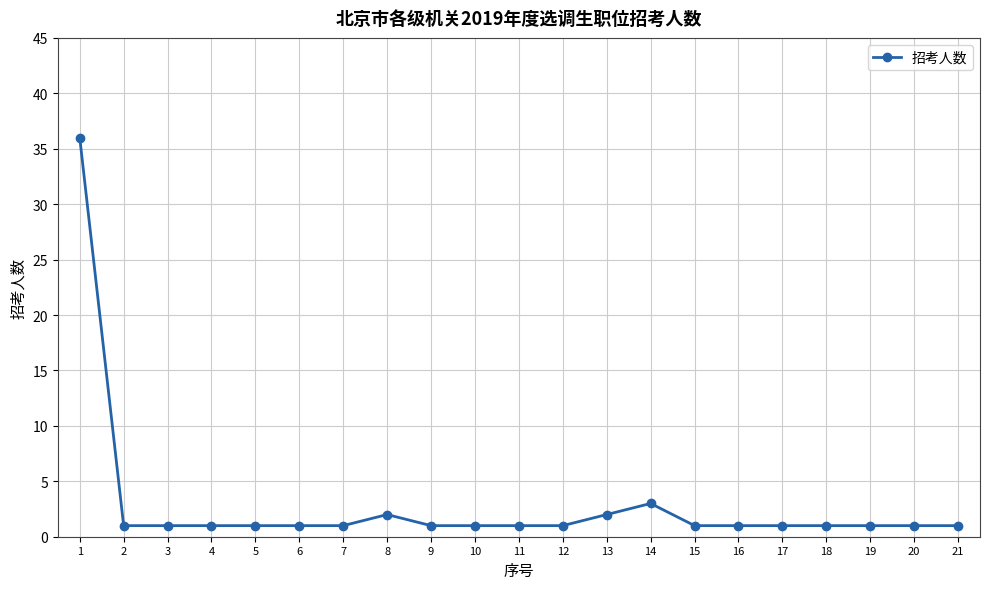

Where is the data nearest to the value 18?

14